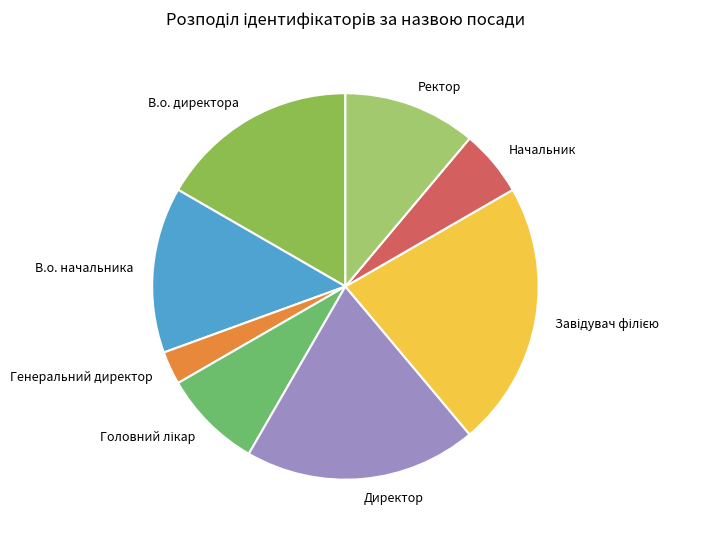

Combined, do Начальник and В.о. директора account for over 50%?

No